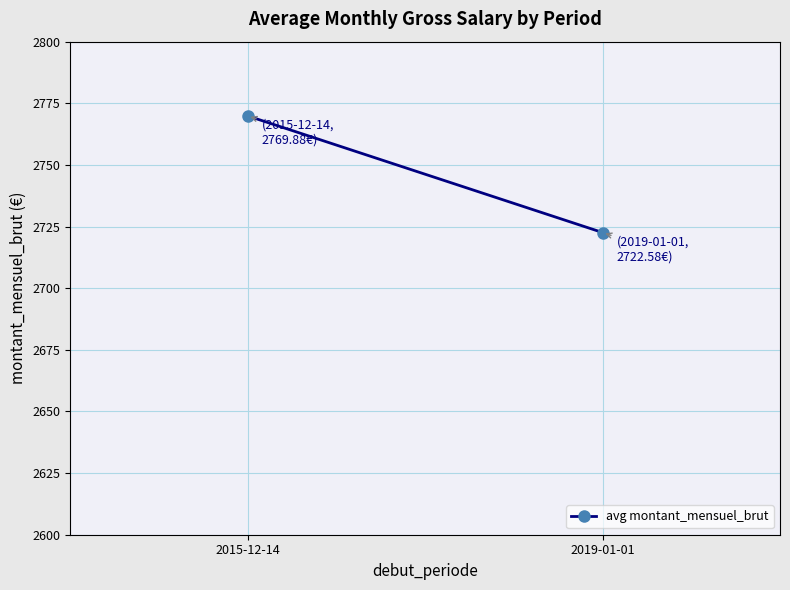

What is the label of the 2nd point from the left?

2019-01-01